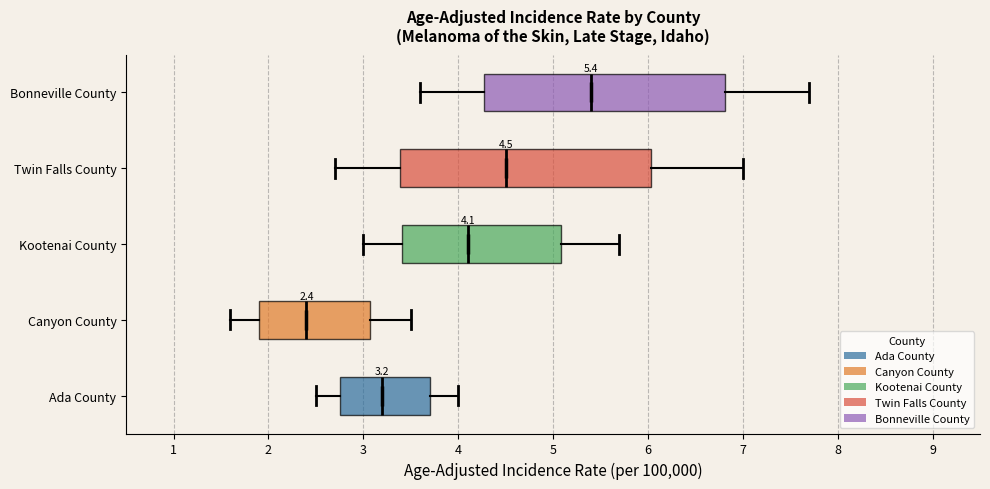

Comparing the boxes themselves (not the whiskers), which one is the widest?

Twin Falls County